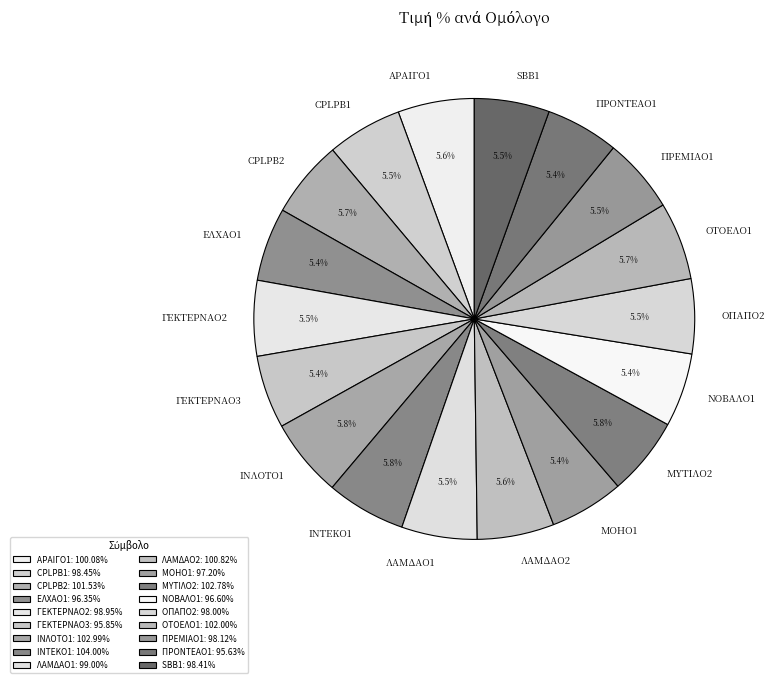

What percentage is the ΓΕΚΤΕΡΝΑΟ3 slice, to the nearest percent?

5%